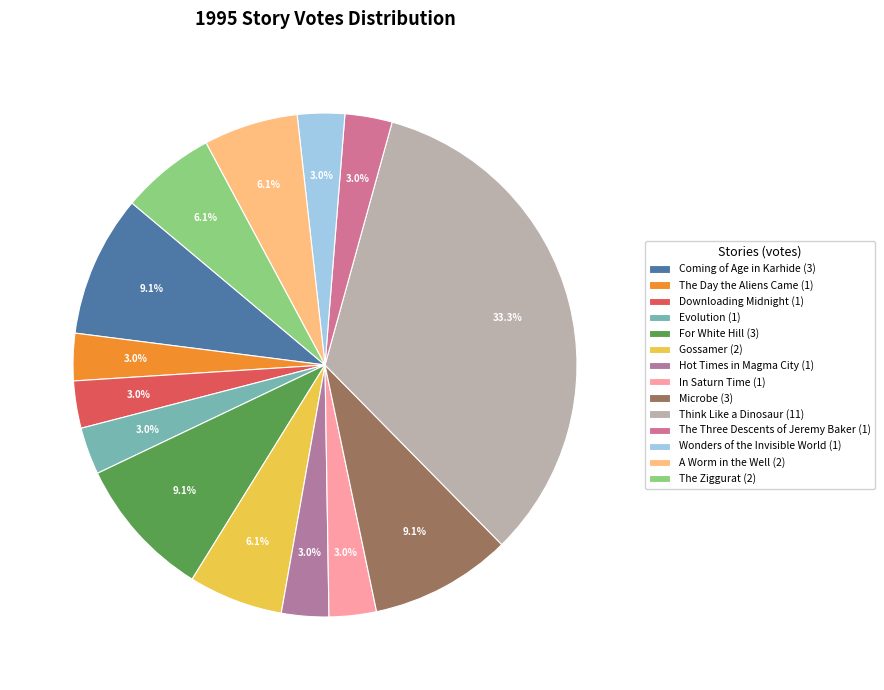

Which category has the smallest portion of the pie?

The Day the Aliens Came